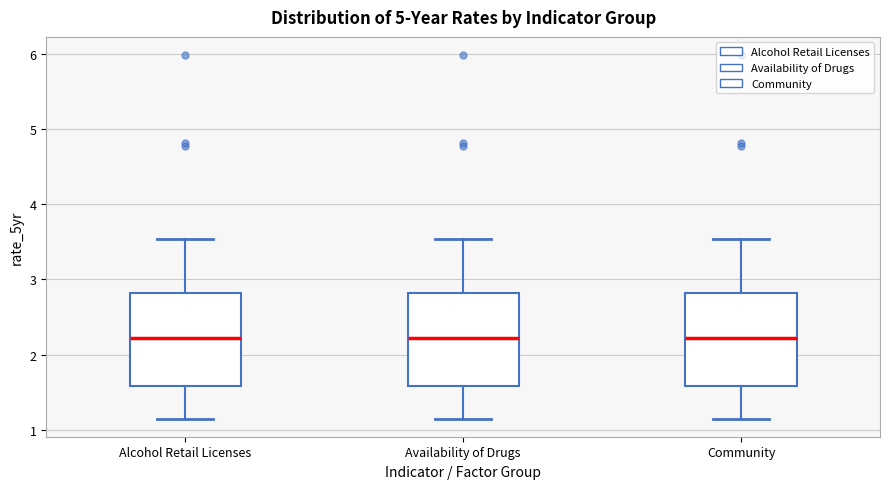

Reading left to right, read every box against the y-axis: the position of its median line, the range the box covers, and the ends of its whiskers. The values are not printed on the chart, so give them approximately, as read against the axis.

Alcohol Retail Licenses: median 2.2, box 1.6 to 2.8, whiskers 1.2 to 3.5
Availability of Drugs: median 2.2, box 1.6 to 2.8, whiskers 1.2 to 3.5
Community: median 2.2, box 1.6 to 2.8, whiskers 1.2 to 3.5